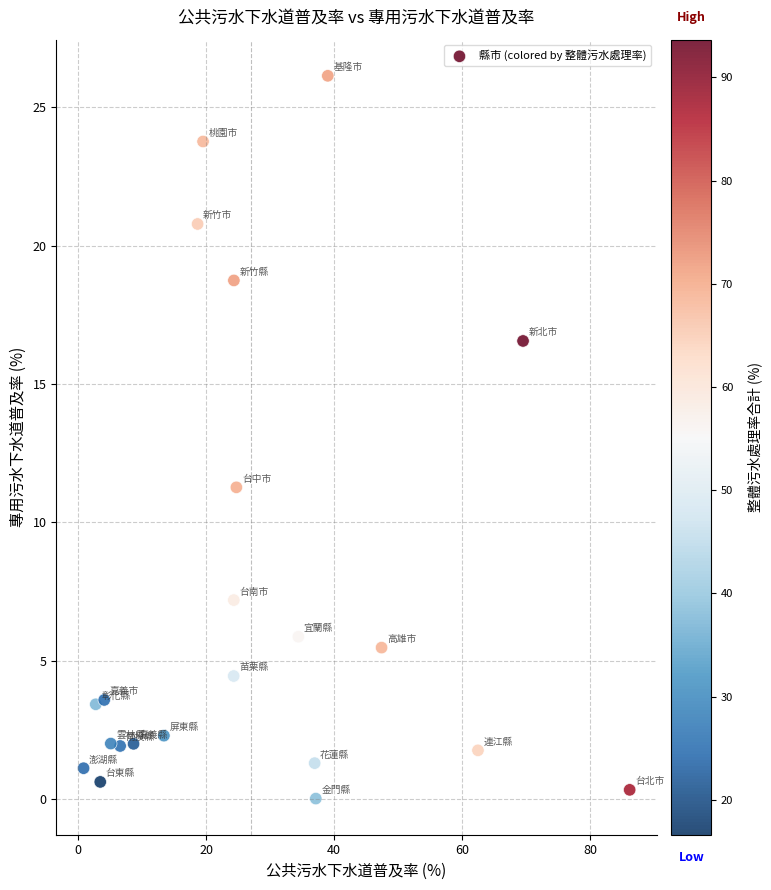

What Y value in the scatter plot is closest to 13?

11.3